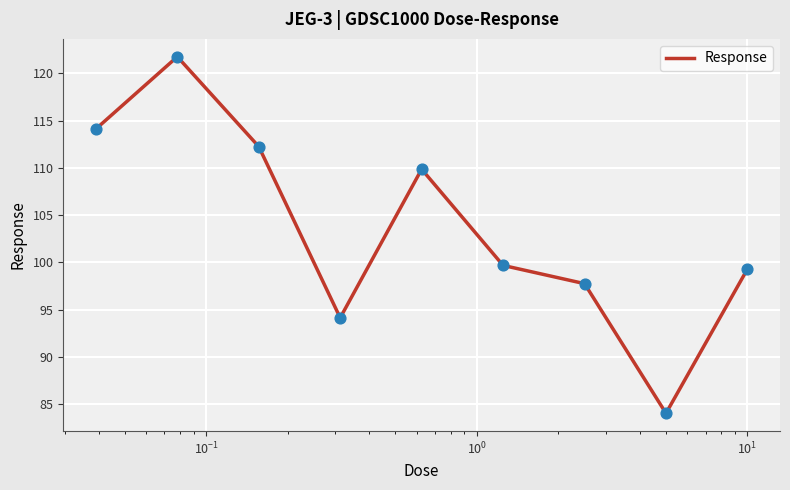

What is the difference between the maximum and minimum values?

37.7